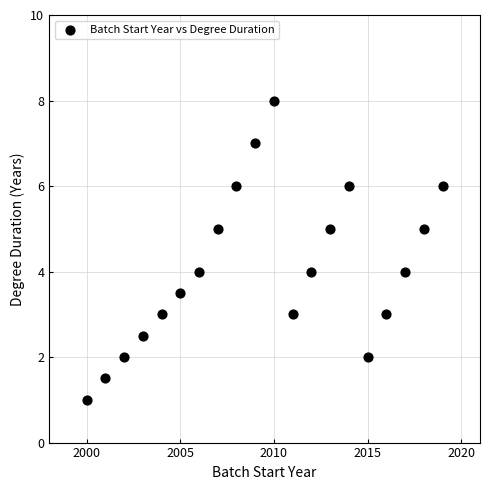

What is the range of X values (max minus min)?

19.0